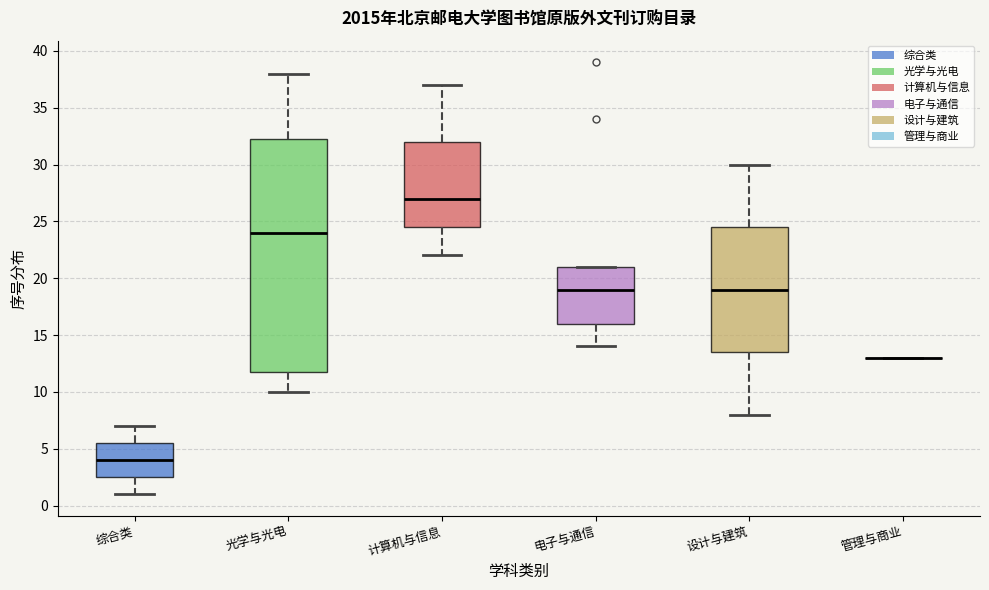

Where is the upper edge of the box for 设计与建筑 on the y-axis? The values are not printed on the chart, so give them approximately, as read against the axis.

24.5